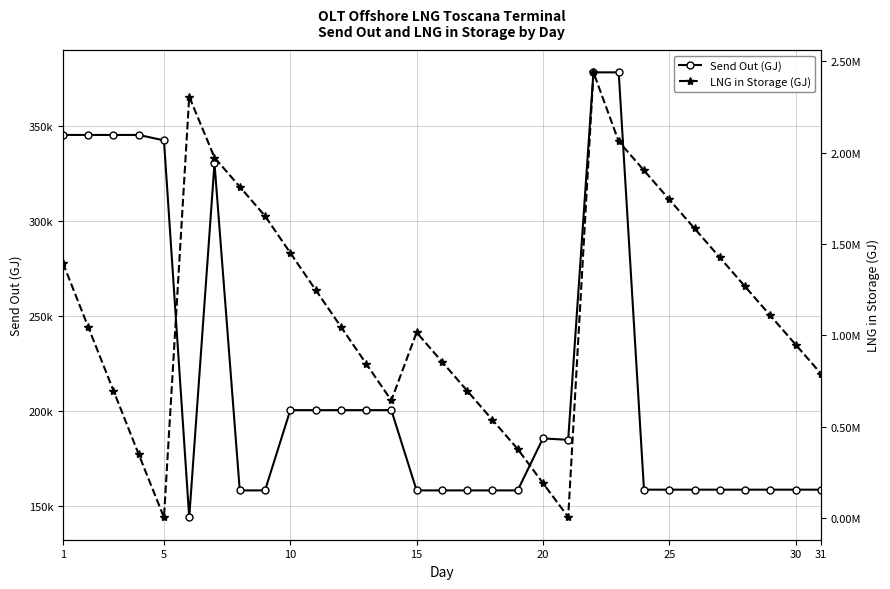

Which series has the largest total across all categories?

LNG in Storage (GJ)